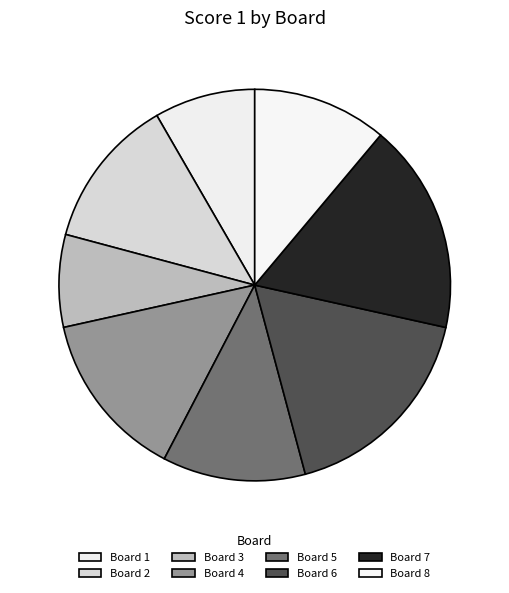

What is the smallest slice in the pie chart?

Board 3